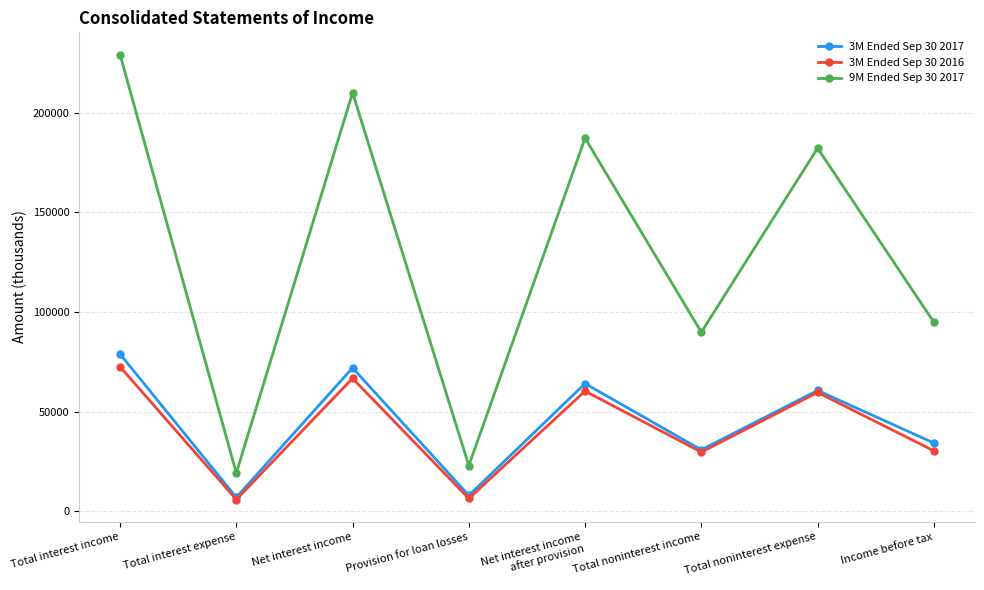

What is the label of the 3rd point from the right?

Total noninterest income